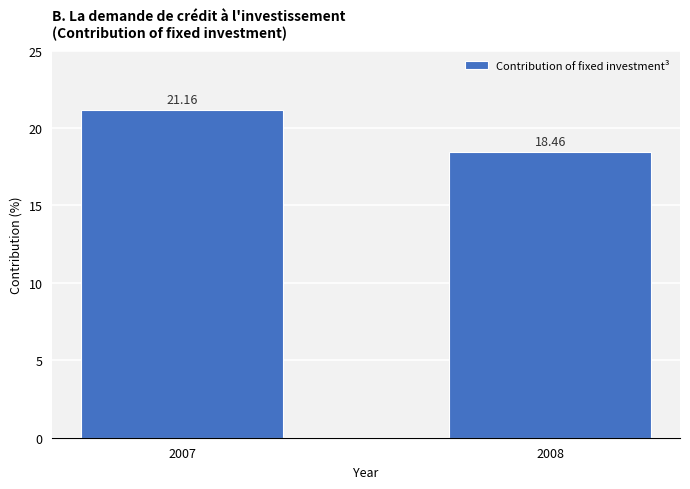

Rank the categories by value from lowest to highest.

2008, 2007